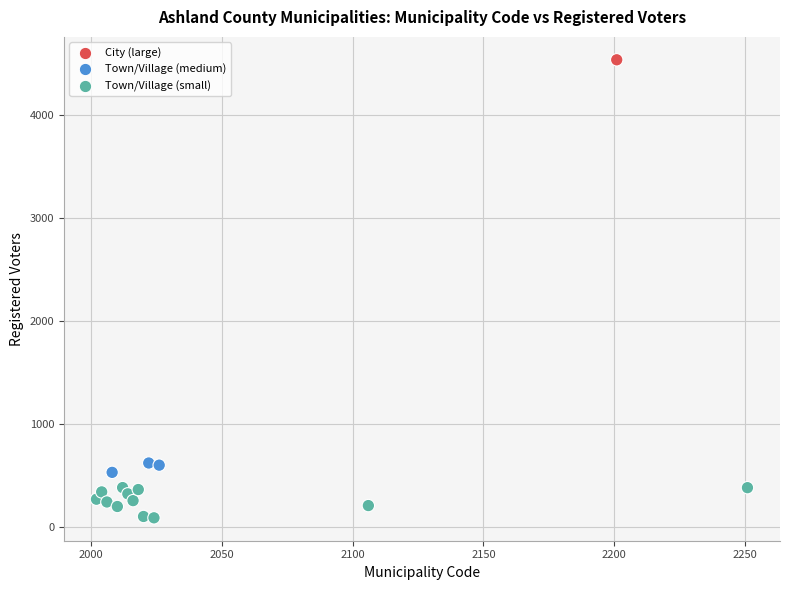

What is the range of X values (max minus min)?

249